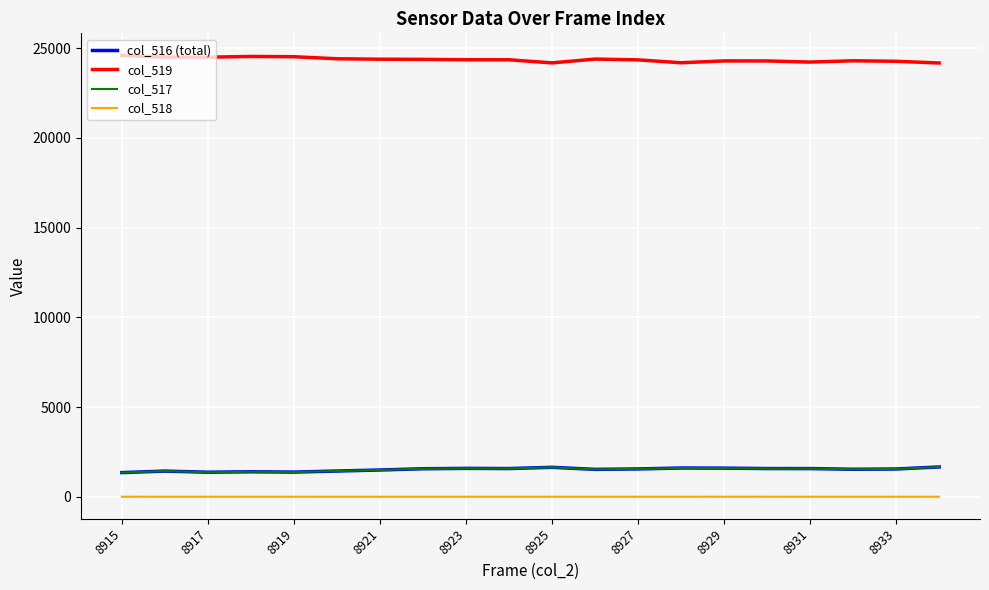

True or false: col_517 and col_518 intersect in this chart.

False